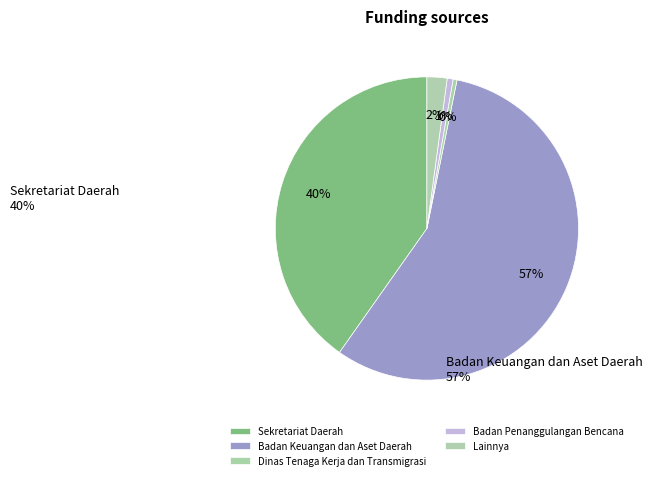

How many slices are in this pie chart?

5